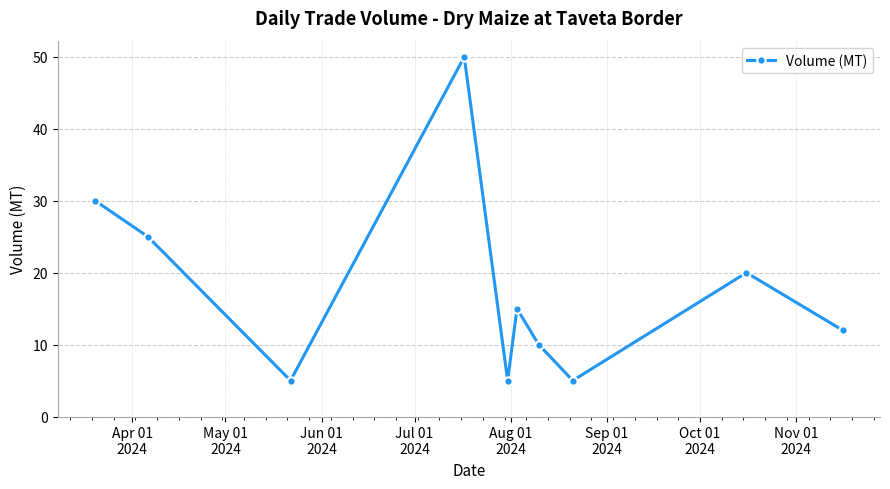

What is the difference between the second highest and second lowest values?

25